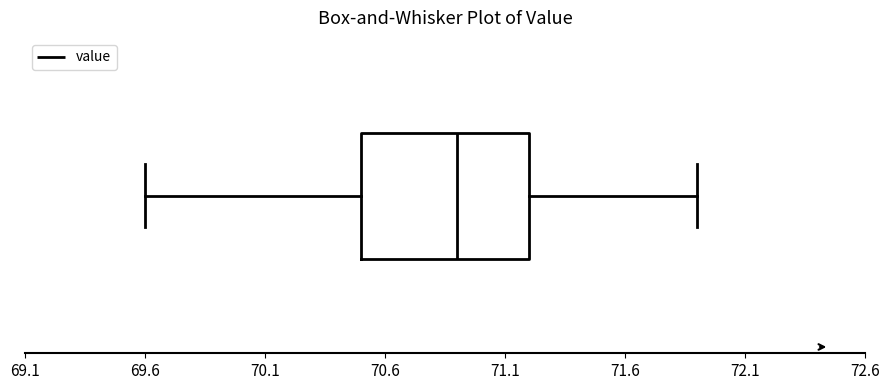

Transcribe this box plot: give where the median line is, the range the box spans, and where the two whiskers end, as read against the x-axis. The values are not printed on the chart, so give them approximately, as read against the axis.

median 70.9, box 70.5 to 71.2, whiskers 69.6 to 71.9